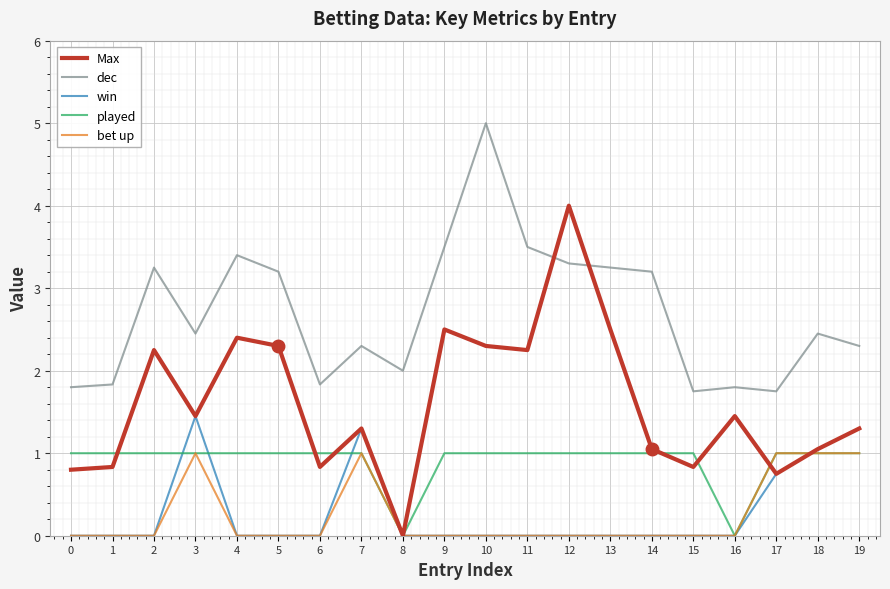

At which category does the chart reach its peak across all series?

10